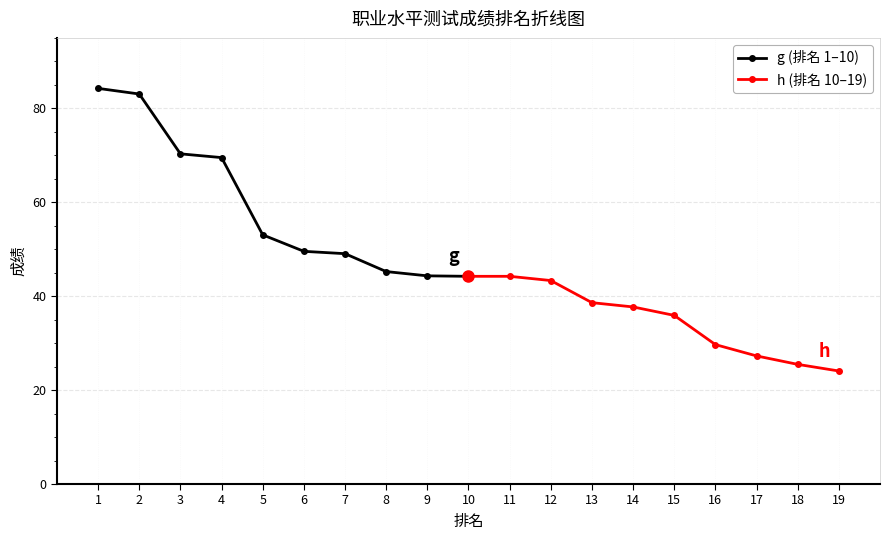

Is it true that g (排名 1–10) equals 92.3 at 4?

False